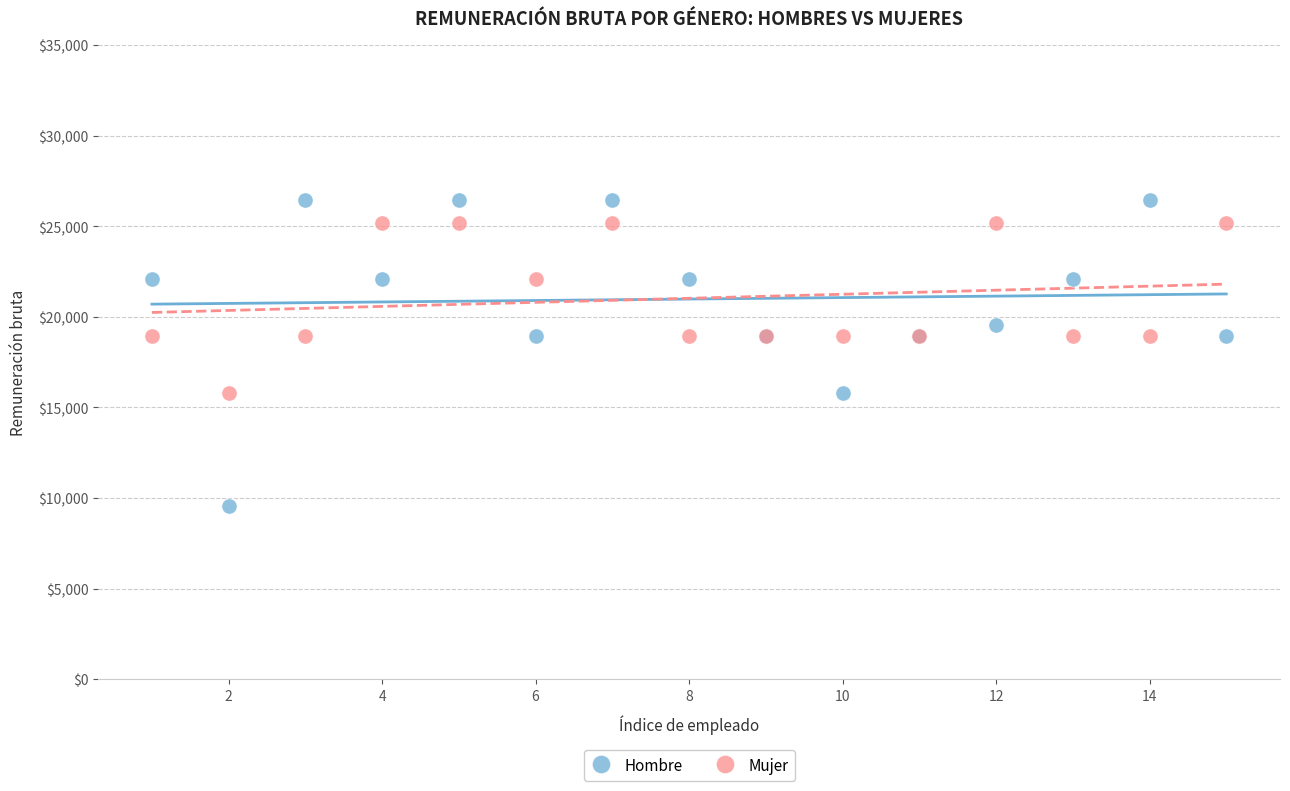

Which series reaches the minimum Y coordinate?

Hombre